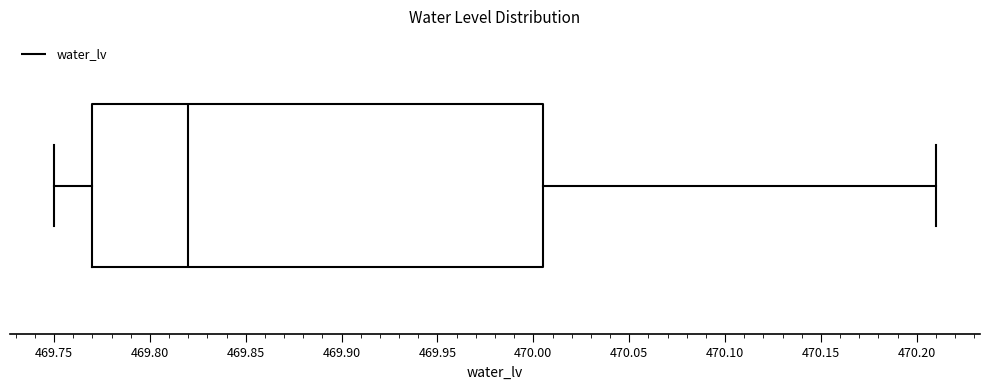

Where does the median line of the box sit on the x-axis? The values are not printed on the chart, so give them approximately, as read against the axis.

469.820